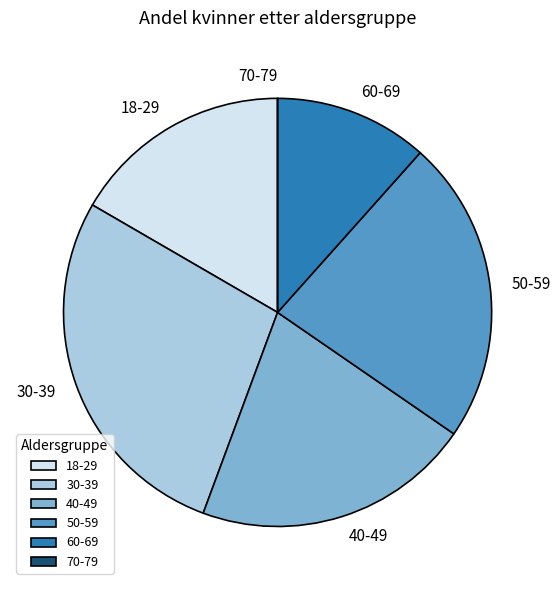

Is the sum of 40-49 and 60-69 greater than half?

No